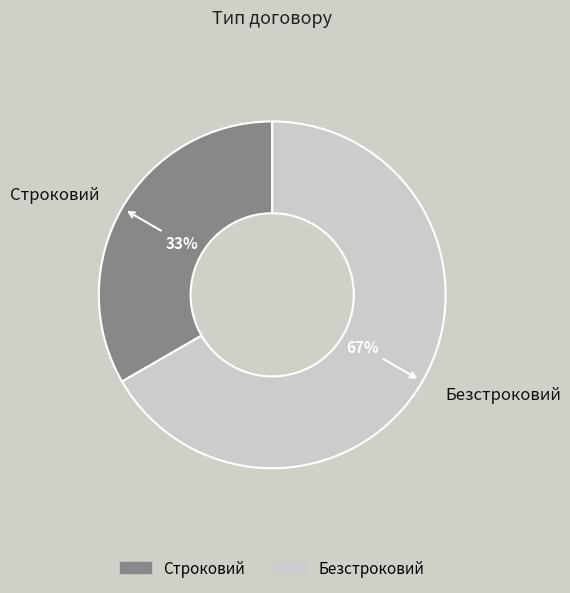

Which slice is the smallest?

Строковий